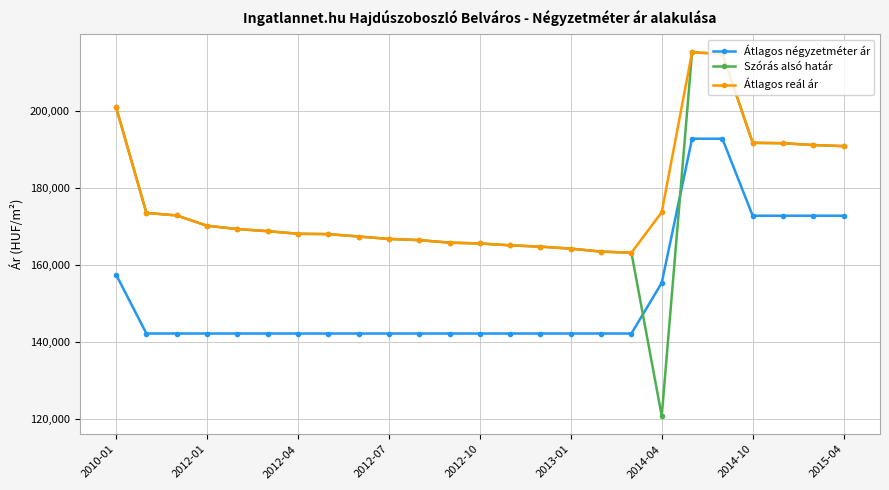

What is the value of the Átlagos négyzetméter ár point at the 19th from the left?

155292